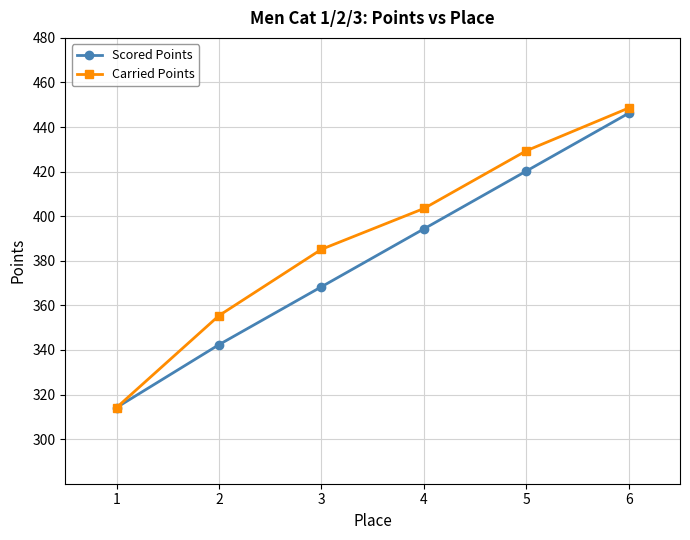

What is the total value across all series at 5?

849.6